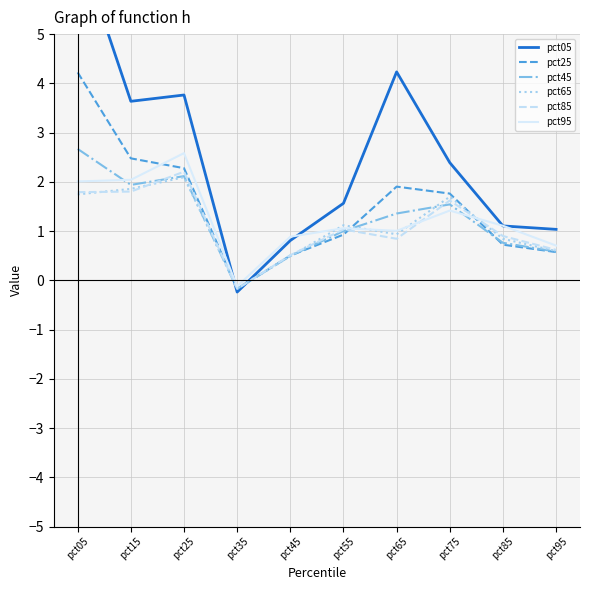

What is the approximate value of pct95 at pct75?

1.4